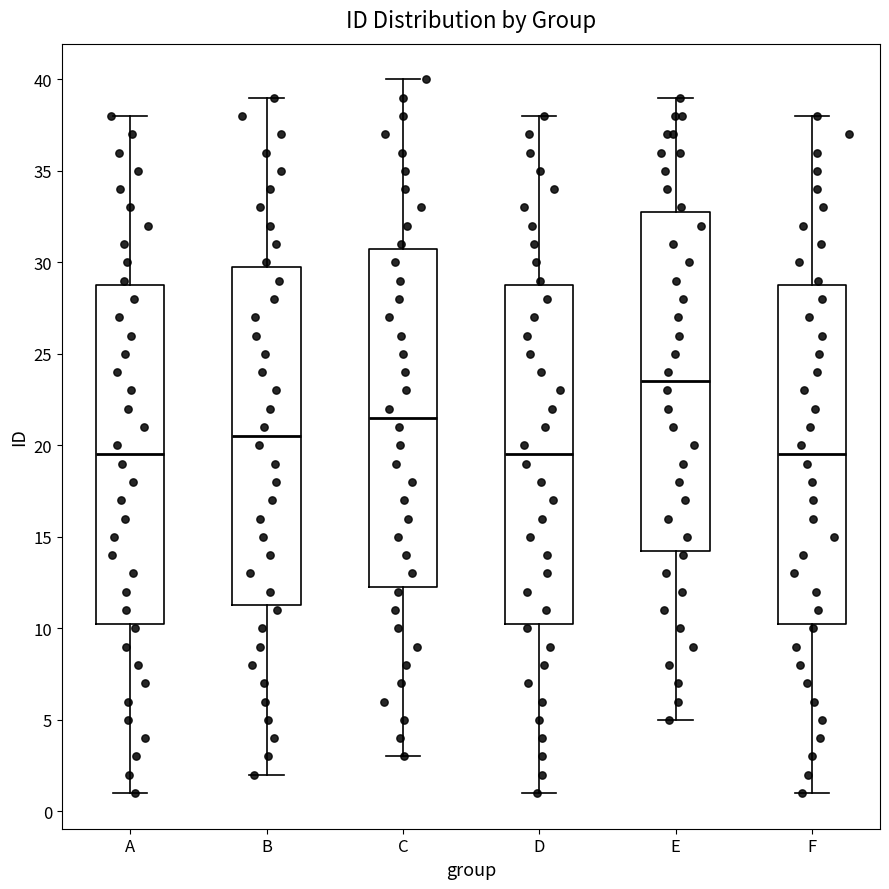

Reading left to right, transcribe this box plot: for each box, give where its median line is, the range the box spans, and where its two whiskers end, as read against the y-axis. The values are not printed on the chart, so give them approximately, as read against the axis.

A: median 19.5, box 10.5 to 29.0, whiskers 1.0 to 38.0
B: median 20.5, box 11.5 to 30.0, whiskers 2.0 to 39.0
C: median 21.5, box 12.5 to 31.0, whiskers 3.0 to 40.0
D: median 19.5, box 10.5 to 29.0, whiskers 1.0 to 38.0
E: median 23.5, box 14.5 to 33.0, whiskers 5.0 to 39.0
F: median 19.5, box 10.5 to 29.0, whiskers 1.0 to 38.0